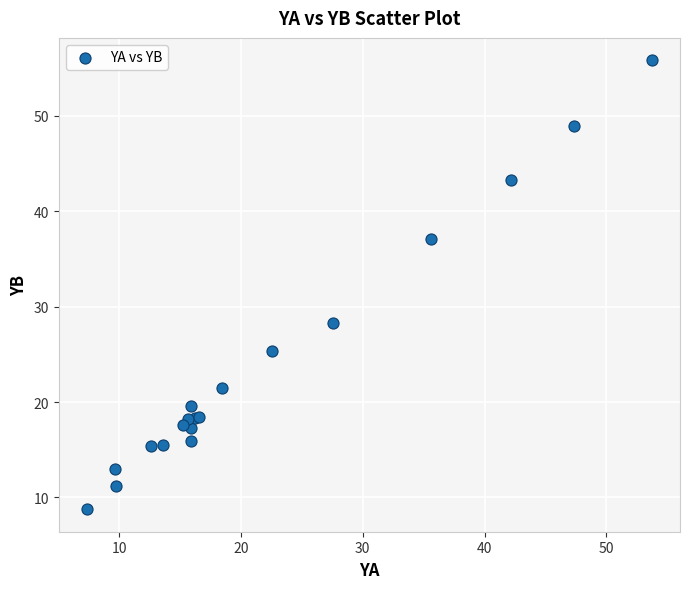

What Y value in the scatter plot is closest to 32?

28.3